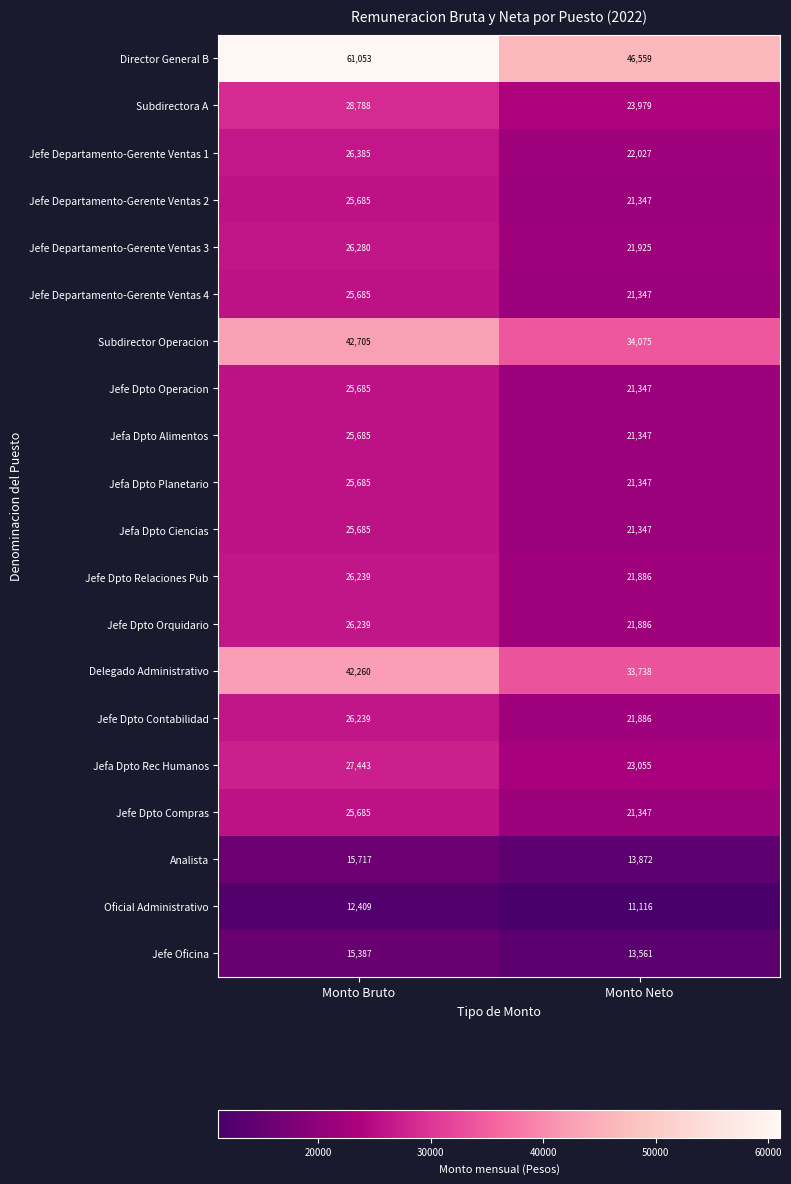

How many data points does each series have?

2